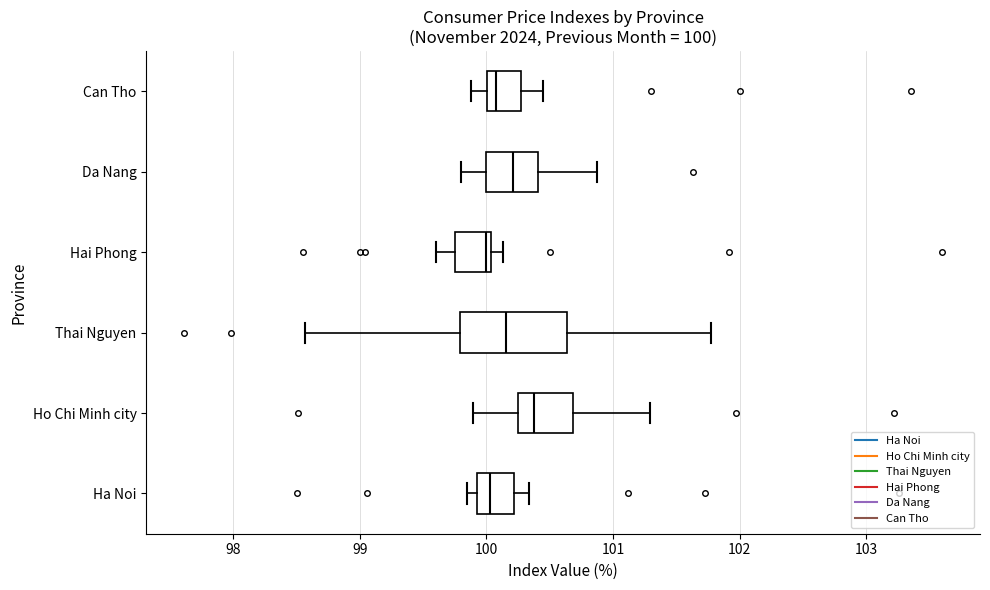

Which box's median line is the furthest to the right?

Ho Chi Minh city